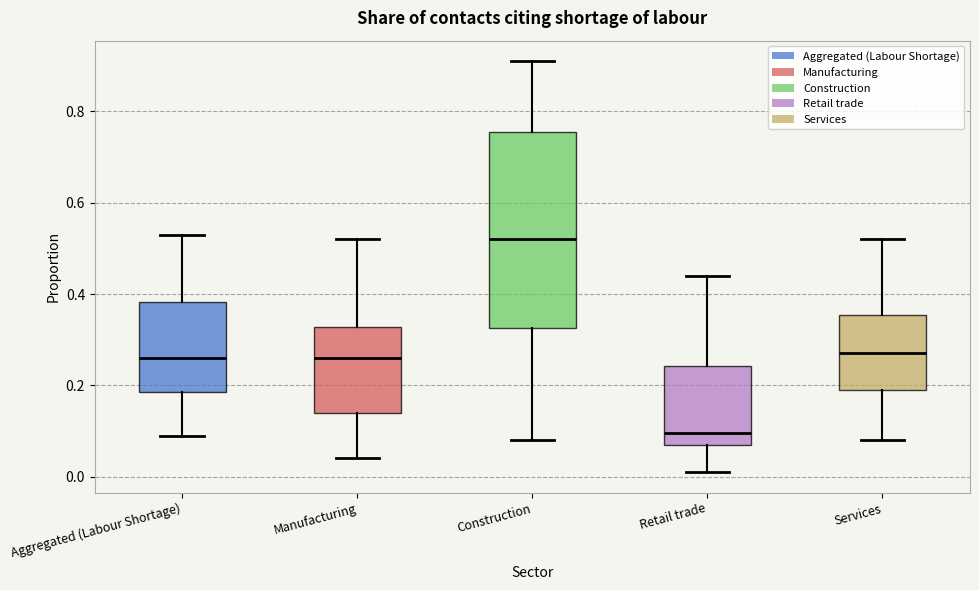

Comparing the boxes themselves (not the whiskers), which one is the tallest?

Construction